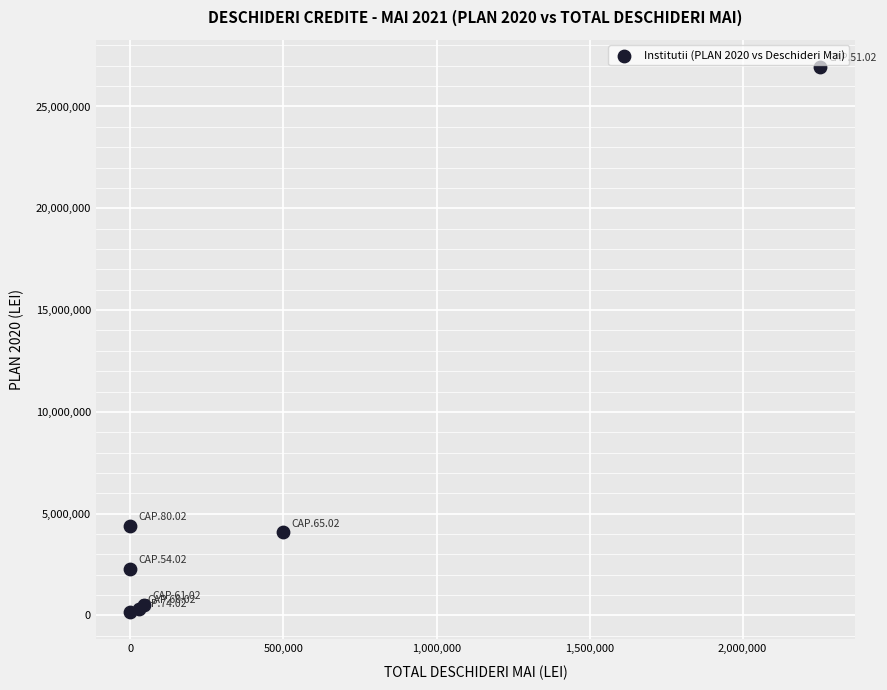

What Y value in the scatter plot is closest to 13550225?

4416000